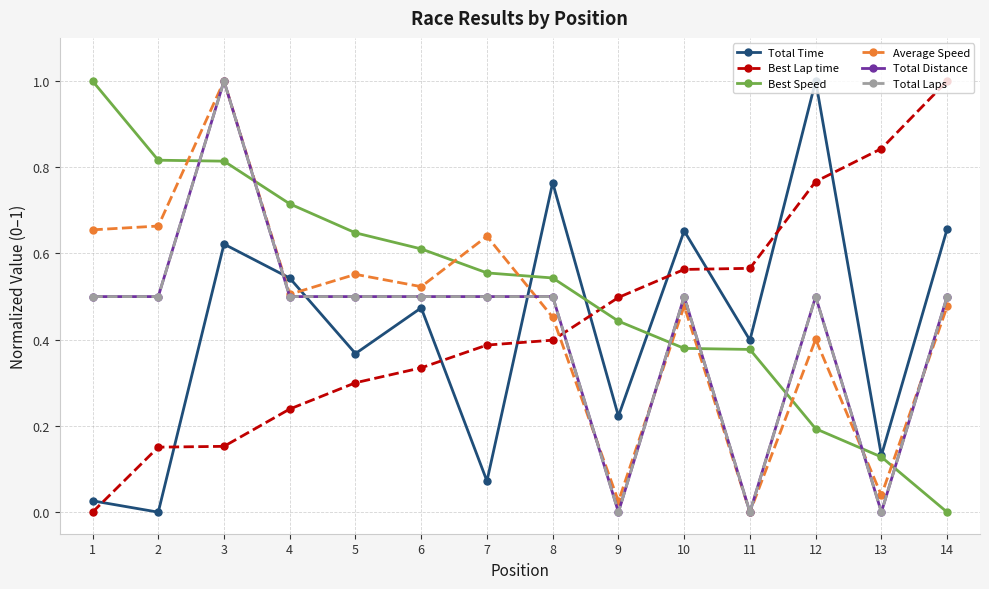

Which series has the largest range (max minus min)?

Total Time